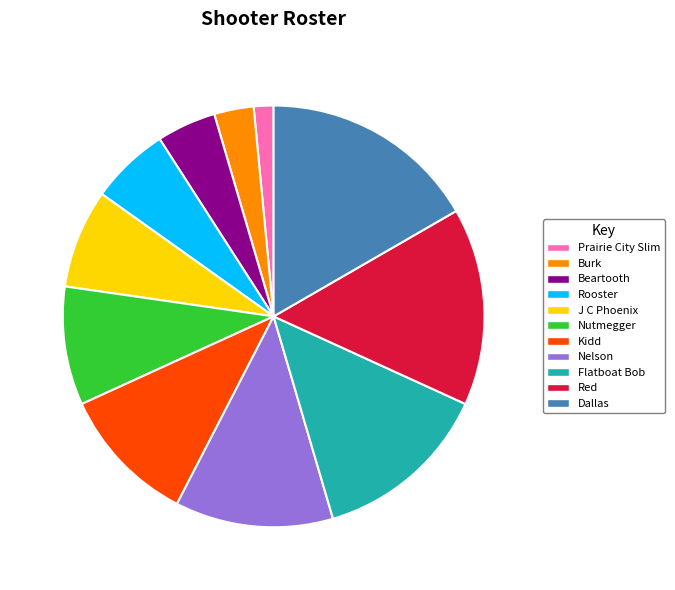

Does Nelson represent more than half of the total?

No